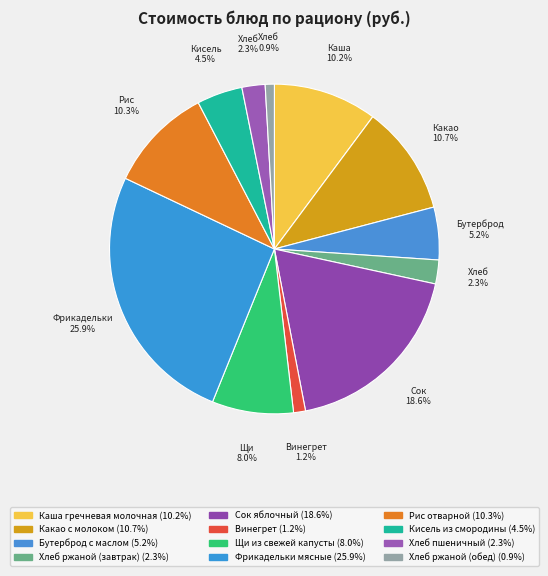

Is there a majority slice in this chart?

No